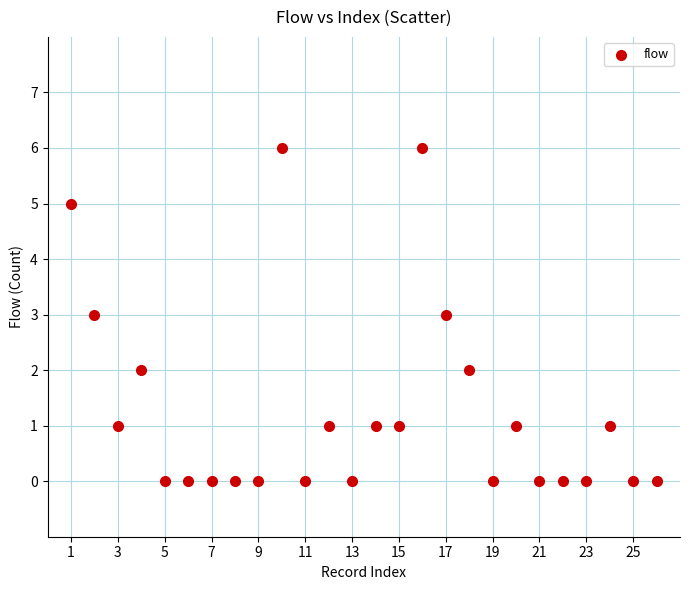

What is the range of Y values (max minus min)?

6